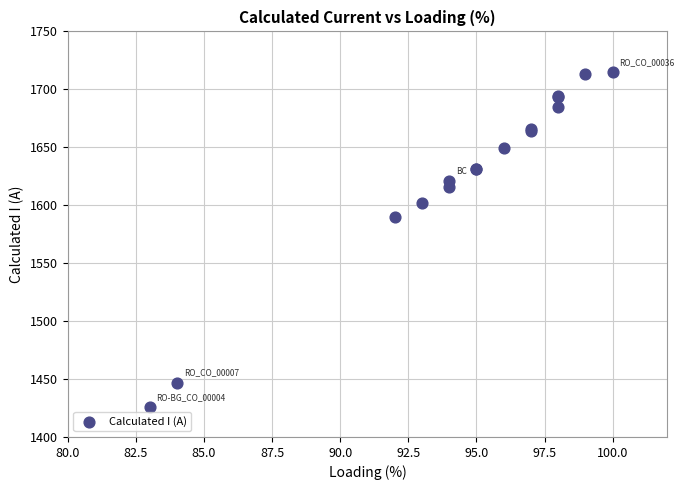

What Y value in the scatter plot is closest to 1570?

1590